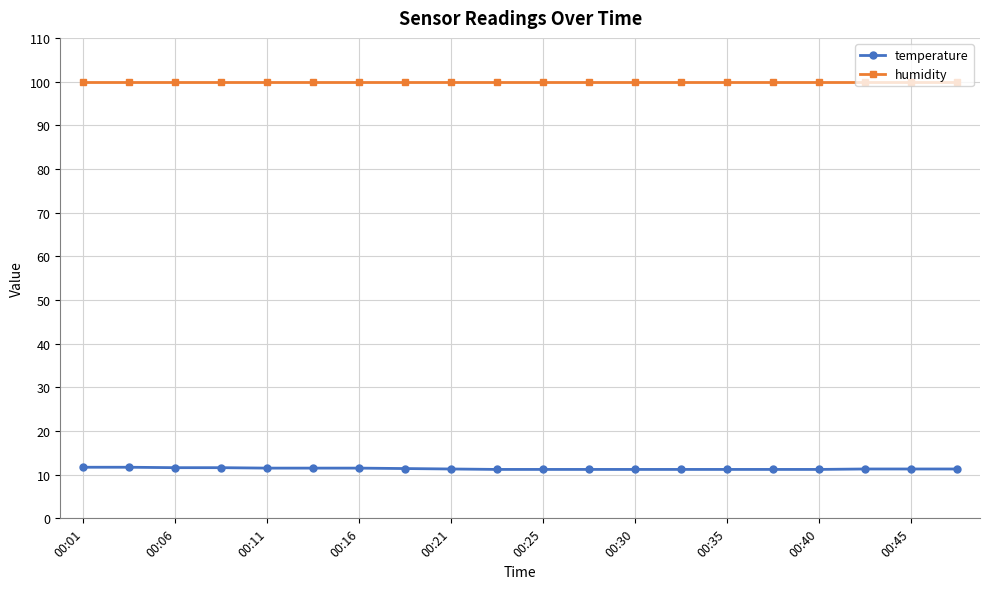

Which series has the largest total across all categories?

humidity